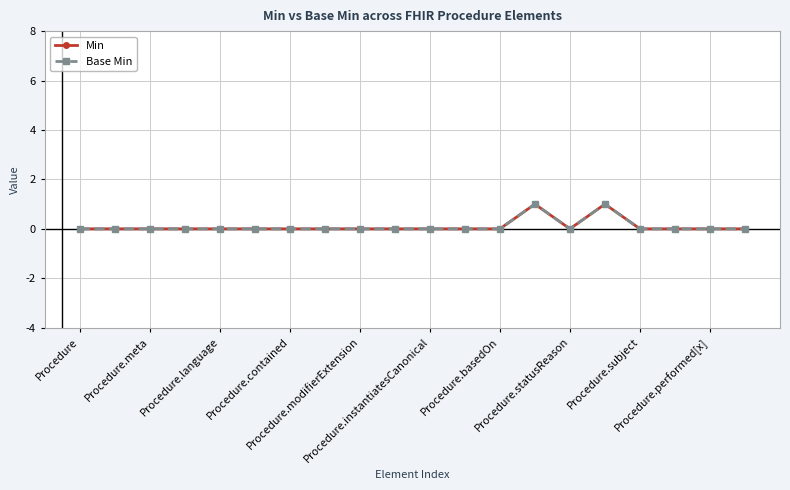

At which category is the sum across all series the highest?

13